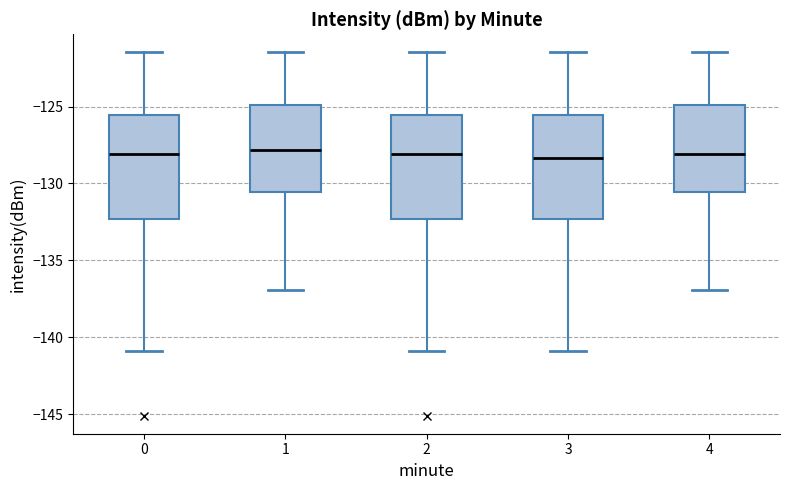

Reading left to right, transcribe this box plot: for each box, give where its median line is, the range the box spans, and where its two whiskers end, as read against the y-axis. The values are not printed on the chart, so give them approximately, as read against the axis.

0: median -128.0, box -132.5 to -125.5, whiskers -141.0 to -121.5
1: median -128.0, box -130.5 to -125.0, whiskers -137.0 to -121.5
2: median -128.0, box -132.5 to -125.5, whiskers -141.0 to -121.5
3: median -128.5, box -132.5 to -125.5, whiskers -141.0 to -121.5
4: median -128.0, box -130.5 to -125.0, whiskers -137.0 to -121.5